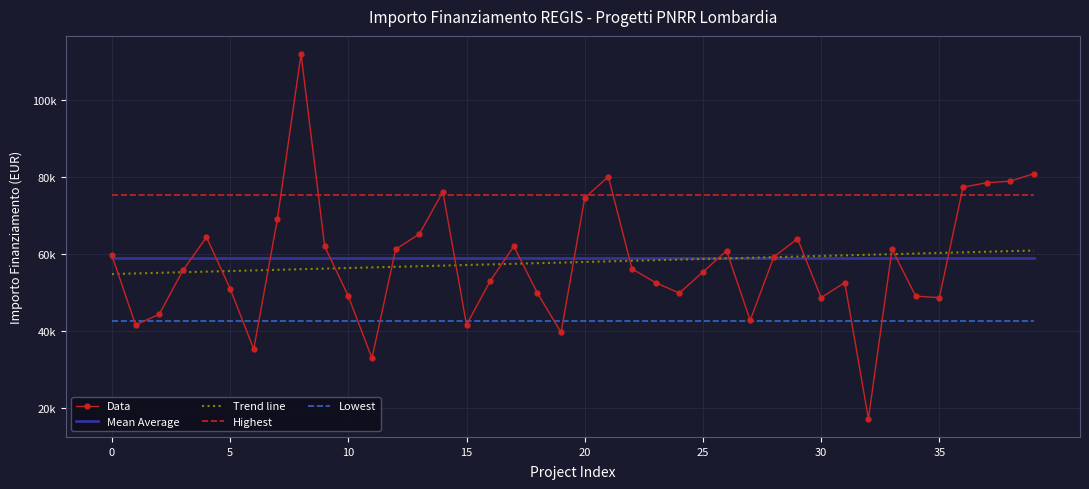

What are all the series names shown in the legend?

Data, Mean Average, Trend line, Highest, Lowest